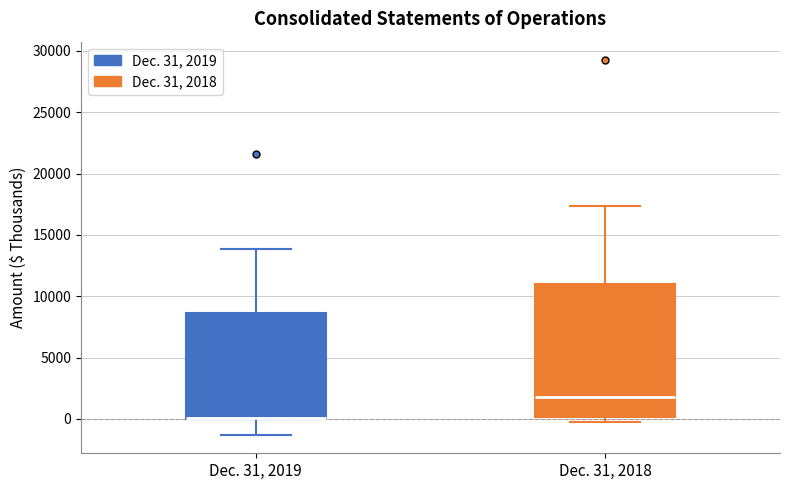

Where is the upper edge of the box for Dec. 31, 2018 on the y-axis? The values are not printed on the chart, so give them approximately, as read against the axis.

11000